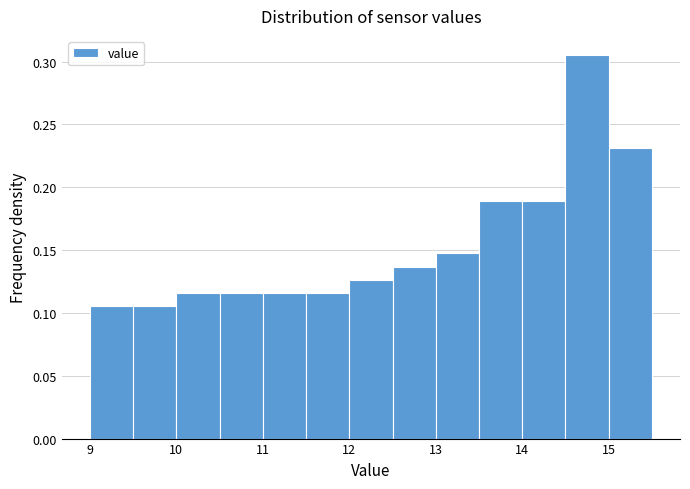

How tall is the bar that spans 9.5 to 10.0 on the x-axis? The values are not printed on the chart, so give them approximately, as read against the axis.

0.105